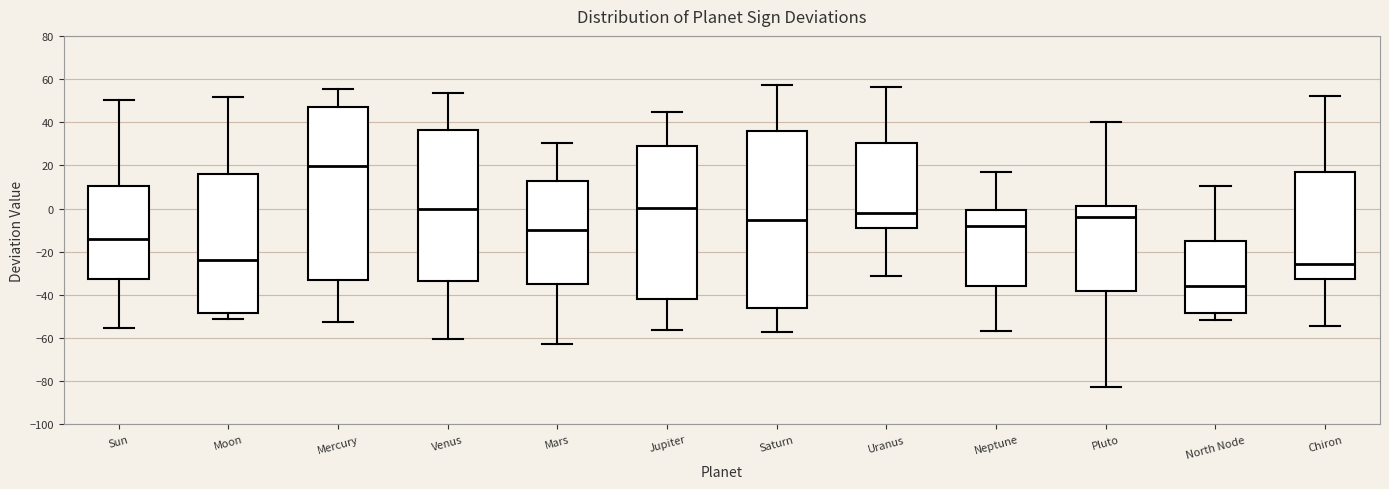

Which box's median line is the highest?

Mercury